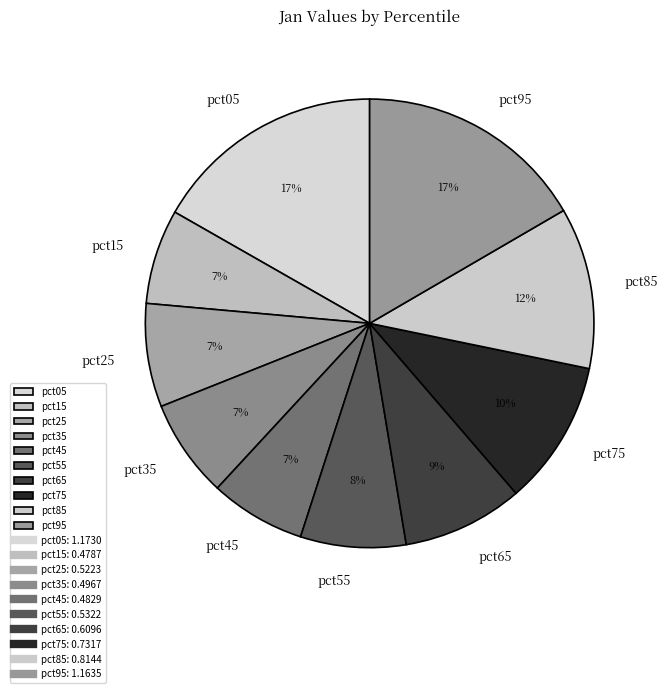

Is there a majority slice in this chart?

No